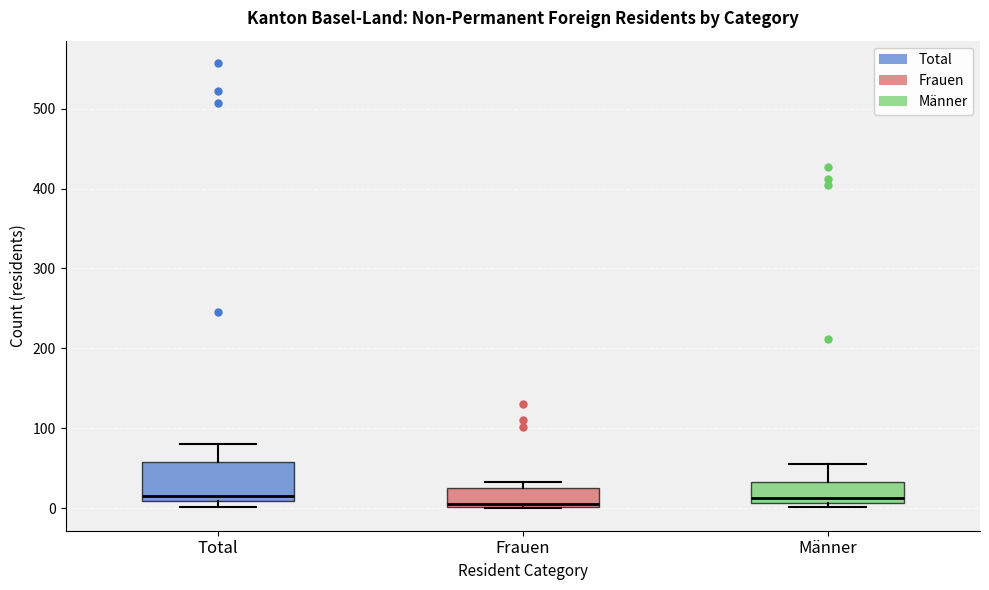

Where is the lower edge of the box for Frauen on the y-axis? The values are not printed on the chart, so give them approximately, as read against the axis.

0